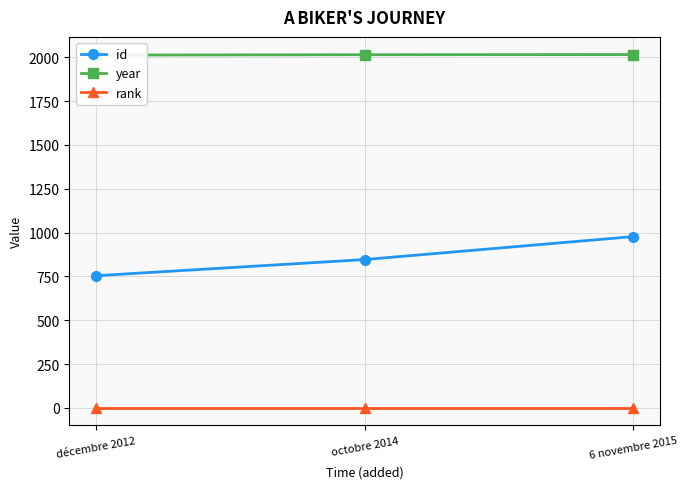

How many id values are between 754 and 977?

3